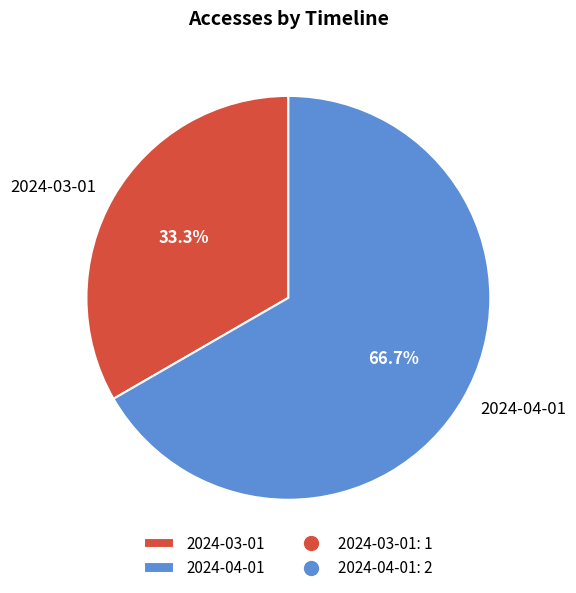

To the nearest percent, what percentage of the pie is 2024-03-01?

33%